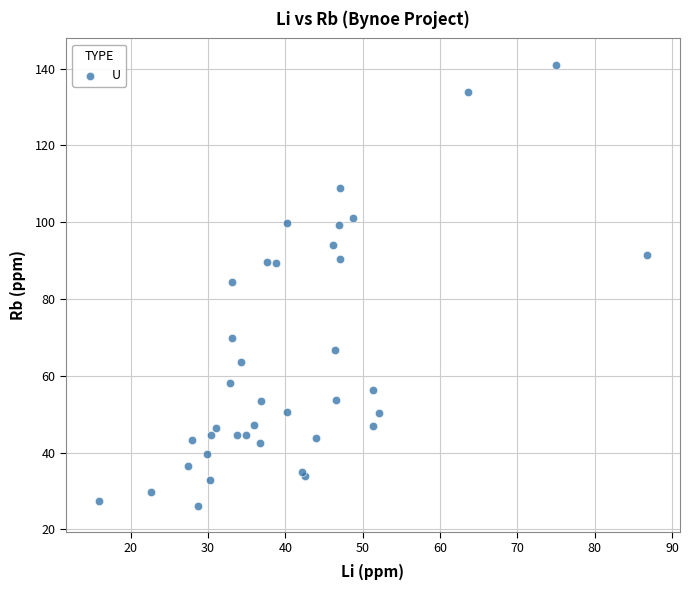

What Y value in the scatter plot is closest to 83?

84.4